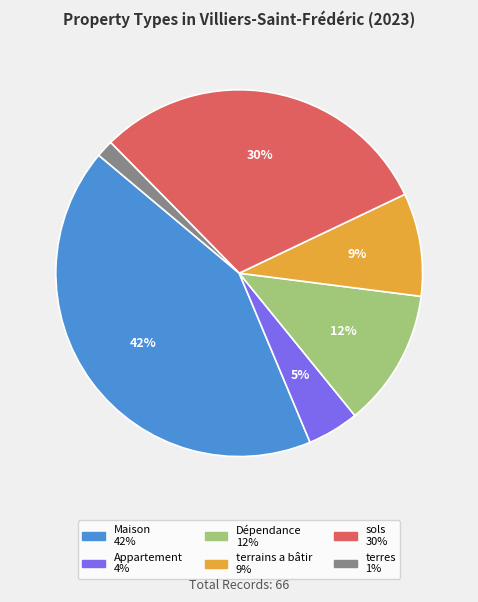

How many slices are in this pie chart?

6